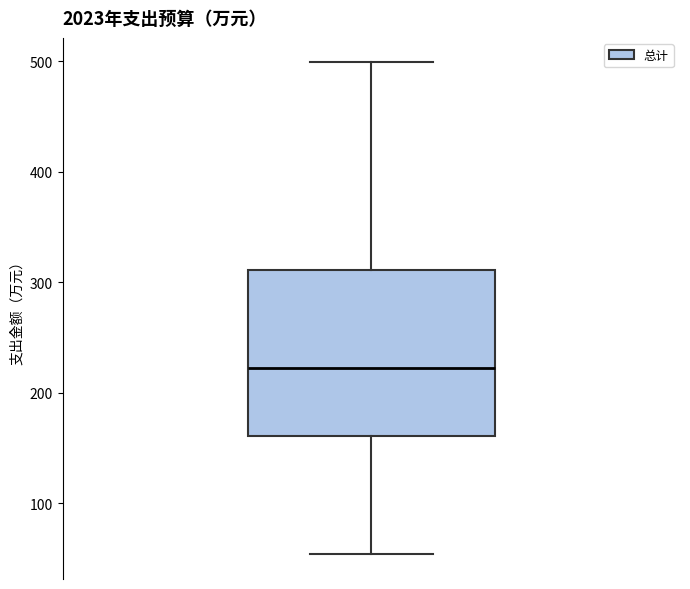

Read this box plot against the y-axis: the position of the median line, the range covered by the box, and the ends of both whiskers. The values are not printed on the chart, so give them approximately, as read against the axis.

median 220, box 160 to 310, whiskers 50 to 500